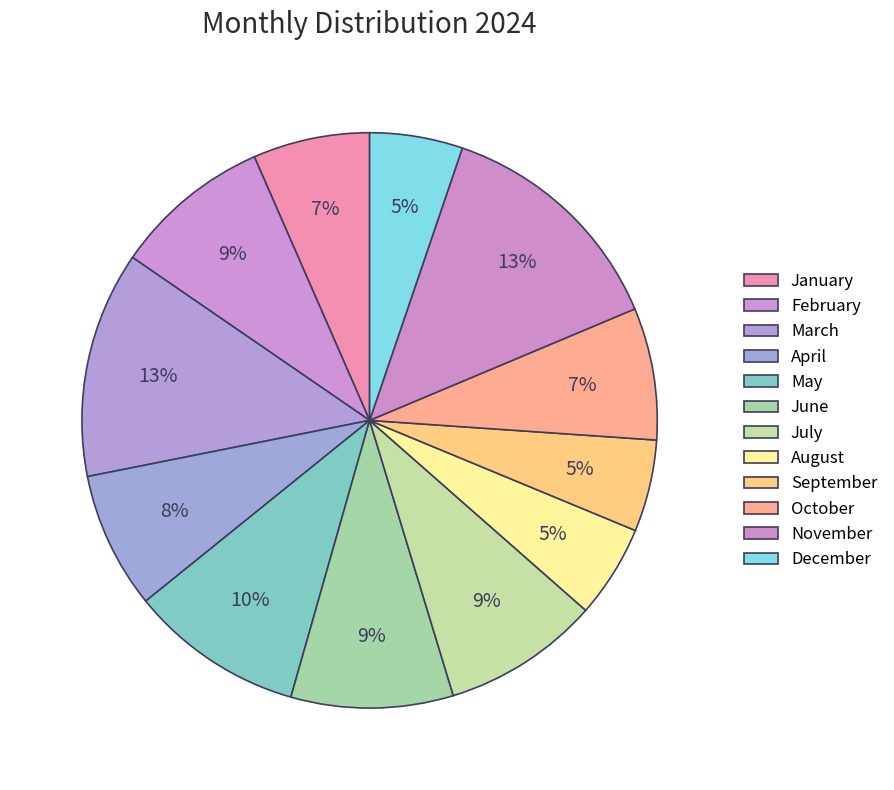

To the nearest percent, what is the difference between the largest and smallest slice percentages?

8%